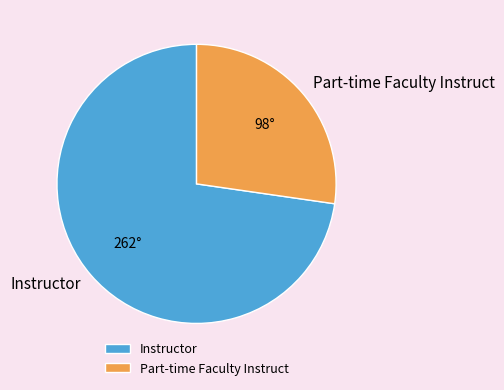

Does Instructor account for over 50% of the chart?

Yes